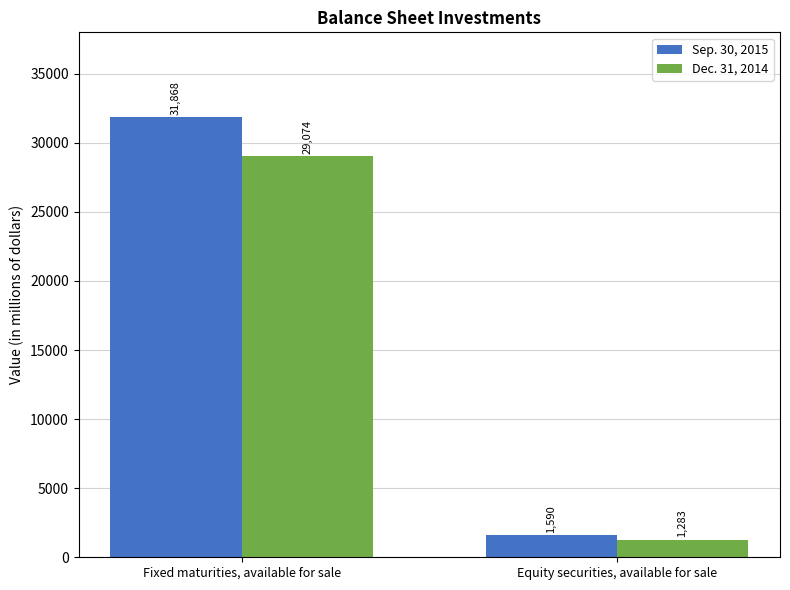

At which category does the chart reach its peak across all series?

Fixed maturities, available for sale